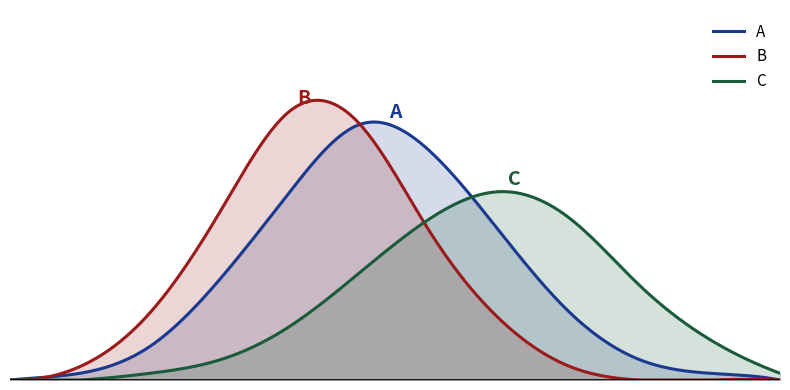

Read the C value at 0.

0.1